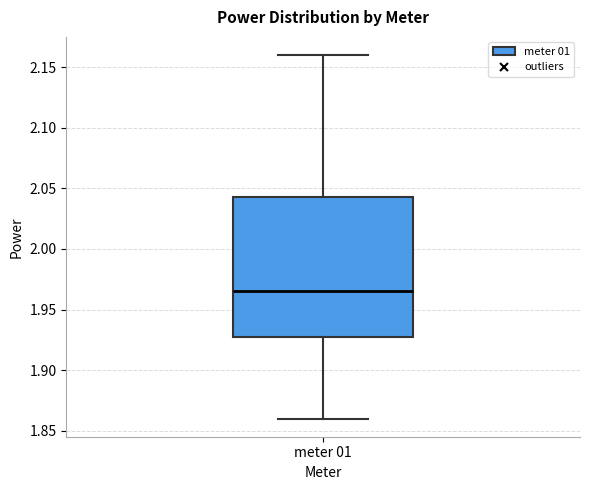

Transcribe this box plot: give where the median line is, the range the box spans, and where the two whiskers end, as read against the y-axis. The values are not printed on the chart, so give them approximately, as read against the axis.

median 1.965, box 1.930 to 2.045, whiskers 1.860 to 2.160